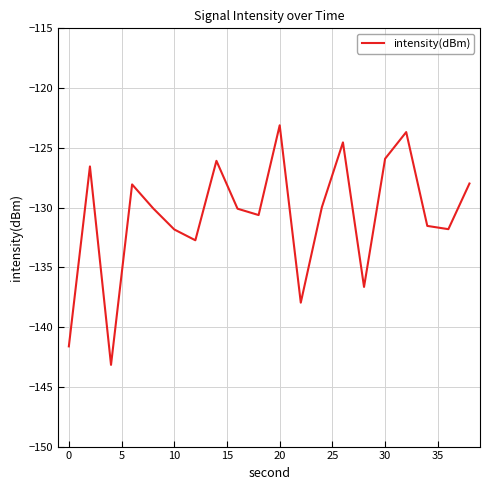

What is the greatest value displayed?

-123.1